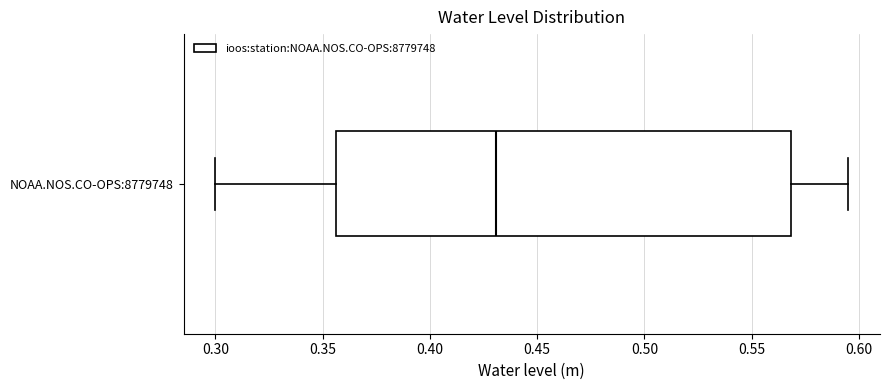

Read this box plot against the x-axis: the position of the median line, the range covered by the box, and the ends of both whiskers. The values are not printed on the chart, so give them approximately, as read against the axis.

median 0.430, box 0.355 to 0.570, whiskers 0.300 to 0.595